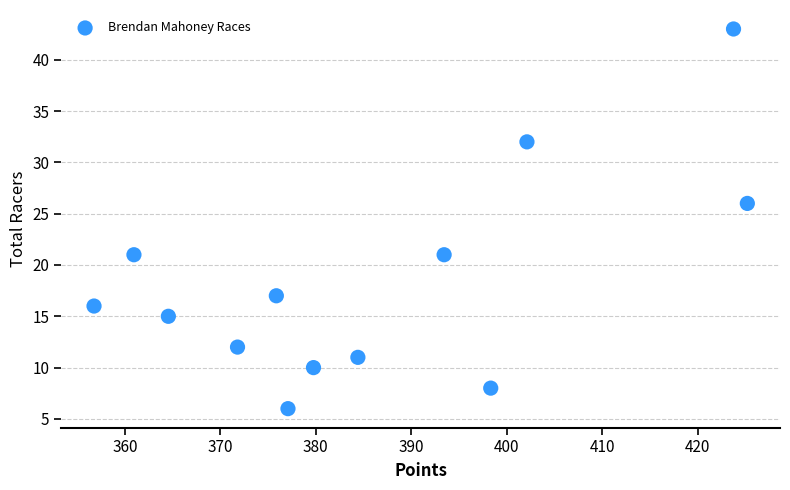

What Y value in the scatter plot is closest to 24?

26